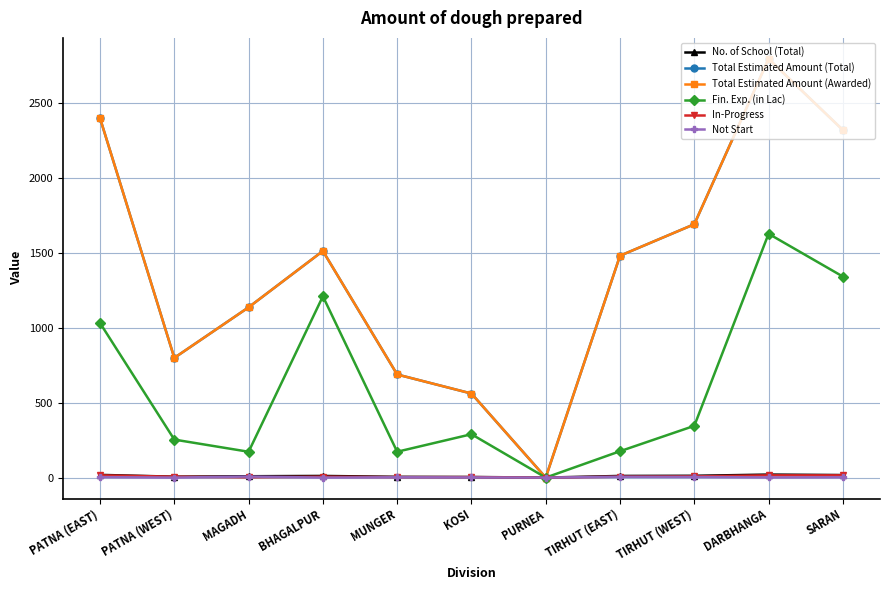

How many values in In-Progress are above zero?

10